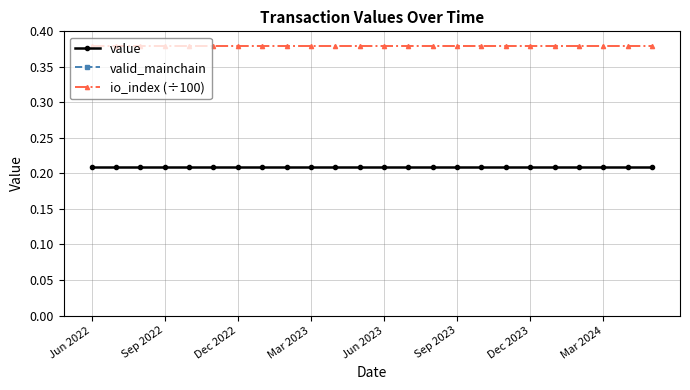

Reading left to right, list all the values displayed in this chart.

value: 0.2	0.2	0.2	0.2	0.2	0.2	0.2	0.2	0.2	0.2	0.2	0.2	0.2	0.2	0.2	0.2	0.2	0.2	0.2	0.2	0.2	0.2	0.2	0.2
valid_mainchain: 1.0	1.0	1.0	1.0	1.0	1.0	1.0	1.0	1.0	1.0	1.0	1.0	1.0	1.0	1.0	1.0	1.0	1.0	1.0	1.0	1.0	1.0	1.0	1.0
io_index (÷100): 0.4	0.4	0.4	0.4	0.4	0.4	0.4	0.4	0.4	0.4	0.4	0.4	0.4	0.4	0.4	0.4	0.4	0.4	0.4	0.4	0.4	0.4	0.4	0.4